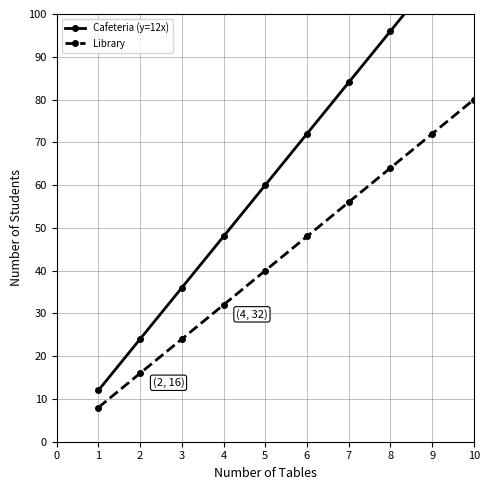

The Library series shows 65 at 5. True or false?

False